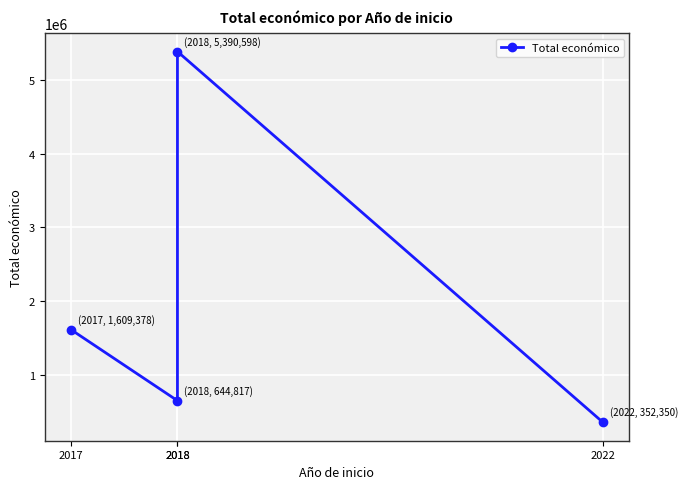

Reading left to right, transcribe all the data shown in this chart.

1609378	644817	5390598	352350